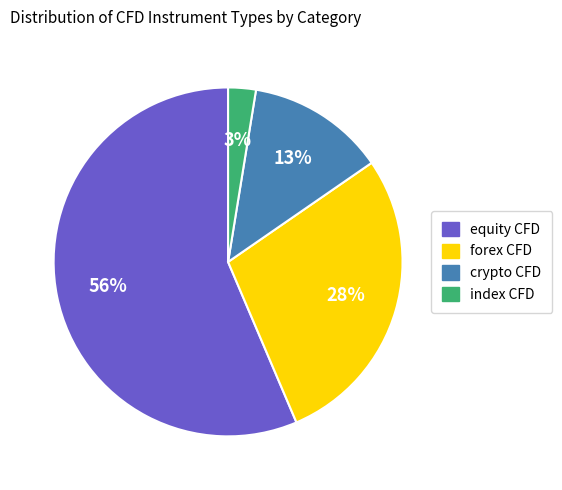

Rank the categories by value from lowest to highest.

index CFD, crypto CFD, forex CFD, equity CFD